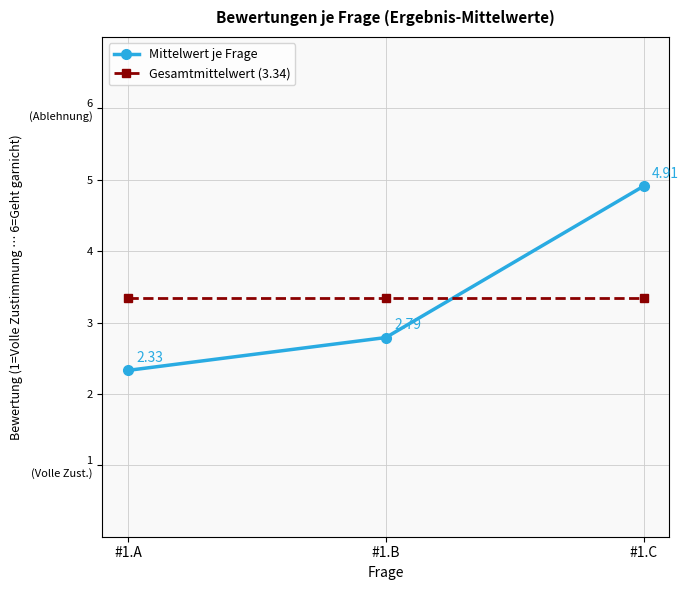

What are all the series names shown in the legend?

Mittelwert je Frage, Gesamtmittelwert (3.34)